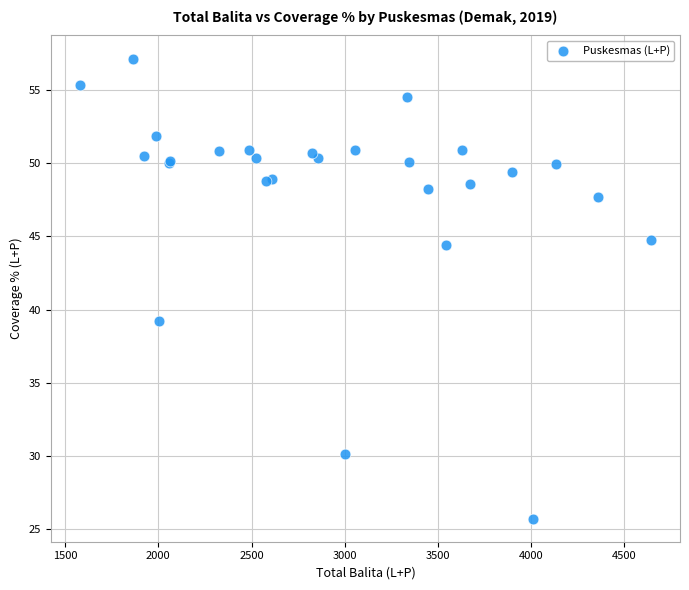

What Y value in the scatter plot is closest to 41?

39.2